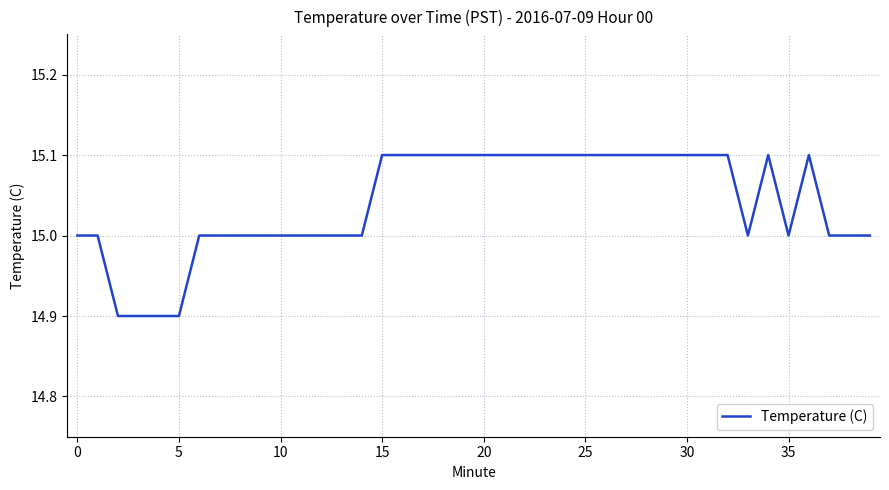

What is the minimum value shown in the chart?

14.9